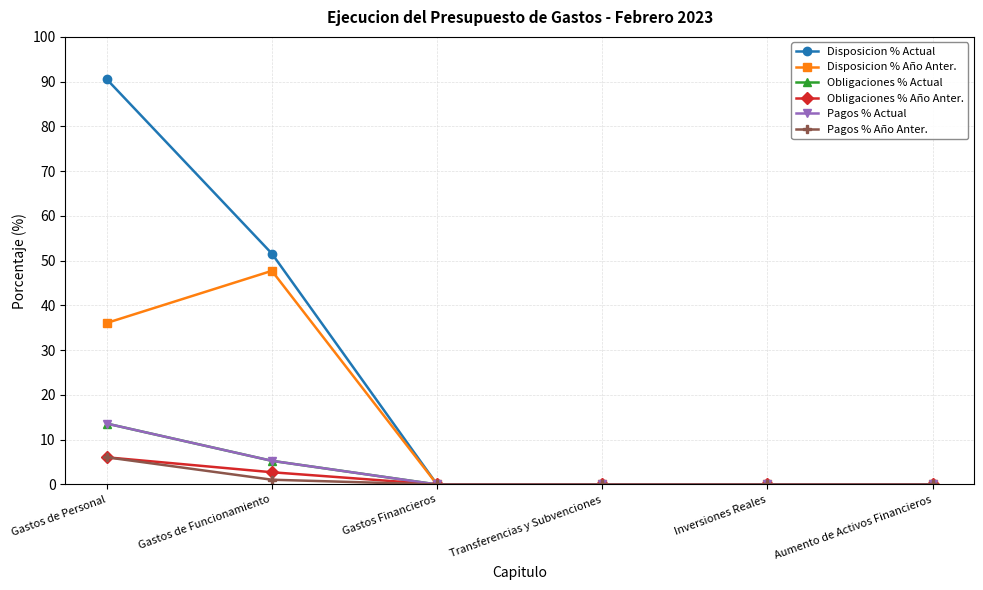

Reading right to left, transcribe all the data shown in this chart.

Disposicion % Actual: 0.0	0.0	0.0	0.0	51.6	90.6
Disposicion % Año Anter.: 0.0	0.0	0.0	0.0	47.7	36.1
Obligaciones % Actual: 0.0	0.0	0.0	0.0	5.3	13.6
Obligaciones % Año Anter.: 0.0	0.0	0.0	0.0	2.7	6.1
Pagos % Actual: 0.0	0.0	0.0	0.0	5.3	13.6
Pagos % Año Anter.: 0.0	0.0	0.0	0.0	1.1	6.1